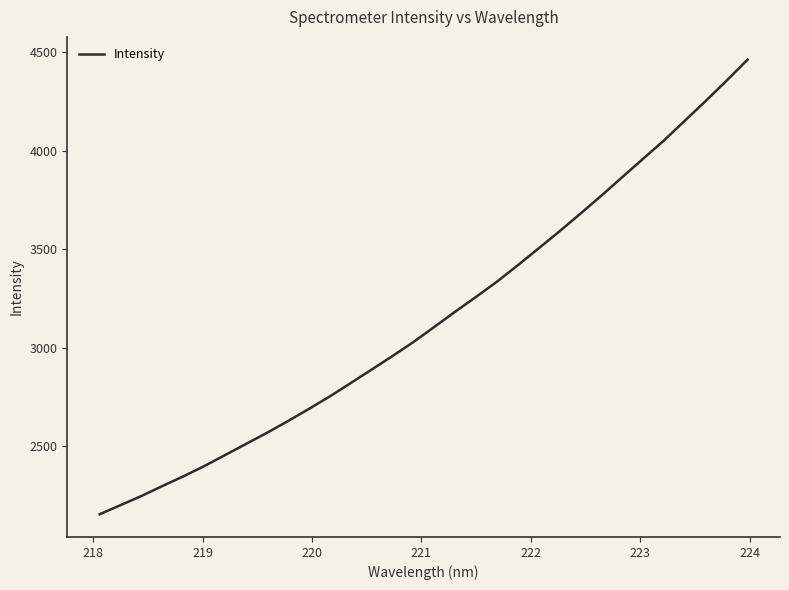

What is the difference between the maximum and minimum values?

2307.3